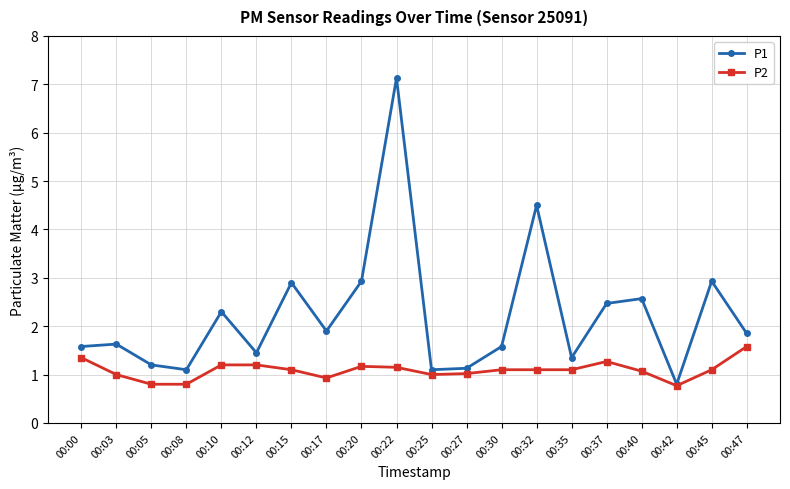

Which series has the largest total across all categories?

P1